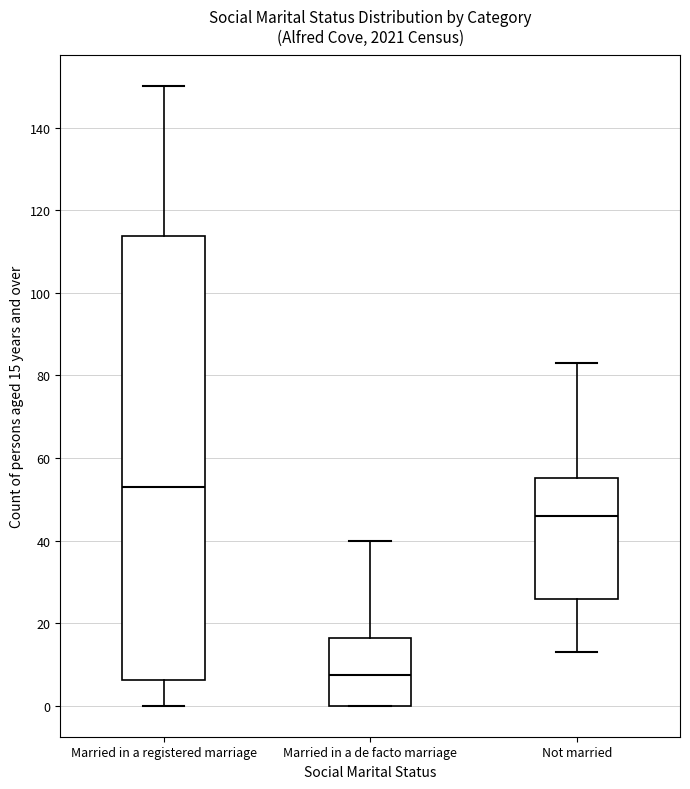

Which box's median line is the lowest?

Married in a de facto marriage